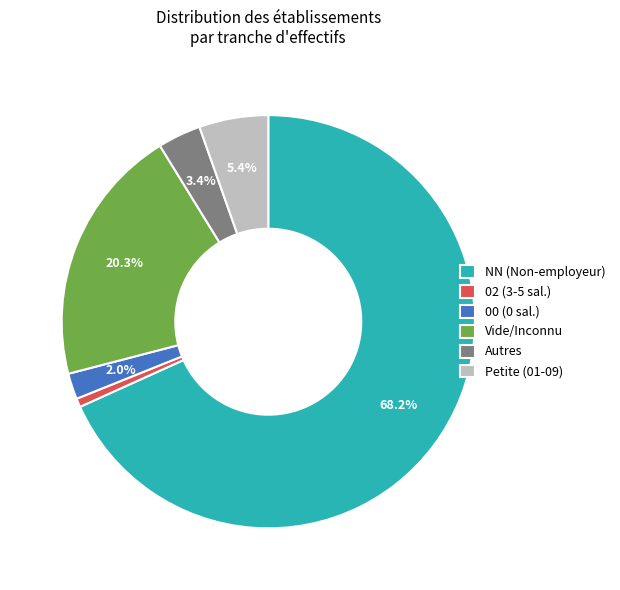

Which has a higher value, 02 (3-5 sal.) or NN (Non-employeur)?

NN (Non-employeur)